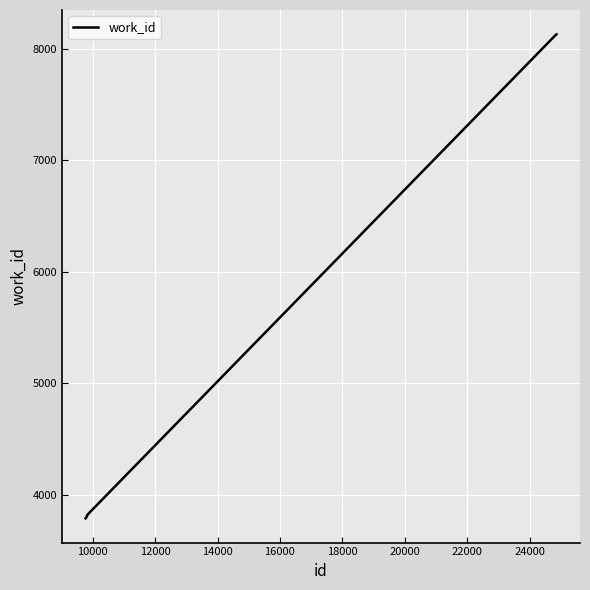

What is the difference between the maximum and minimum values?

4344